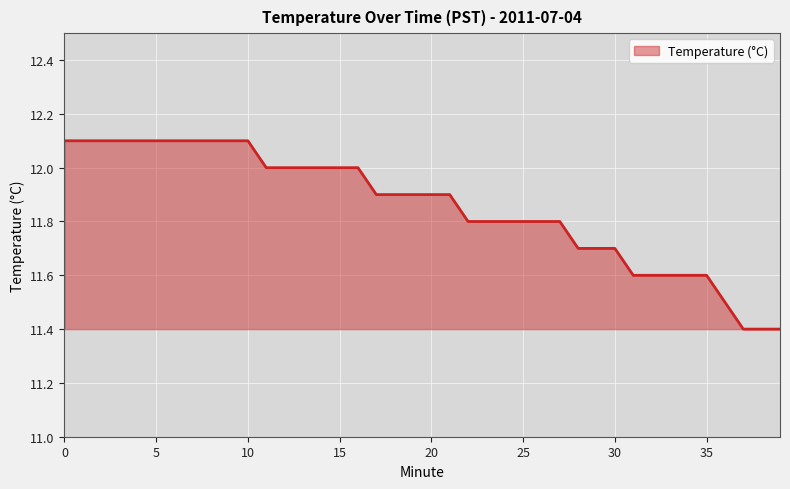

What is the difference between the maximum and minimum values?

0.7